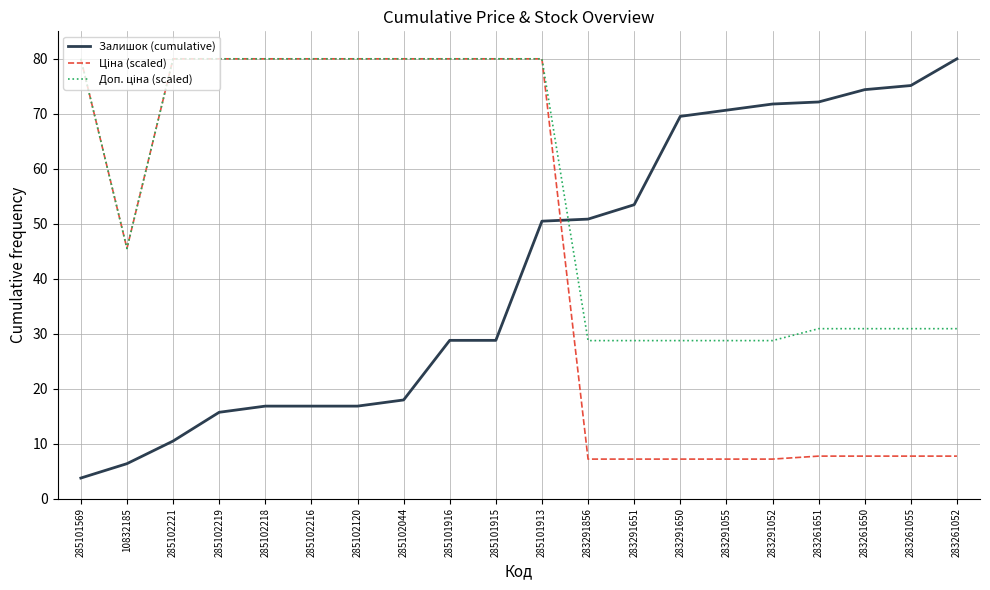

The Залишок (cumulative) series shows 28.8 at 285101916. True or false?

True